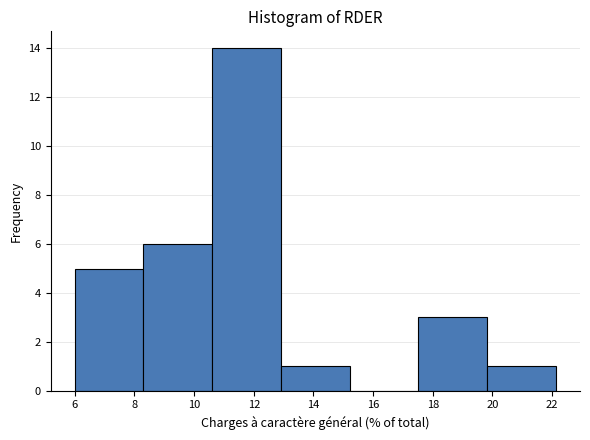

Which range on the x-axis has the tallest bar?

10.6 to 13.0